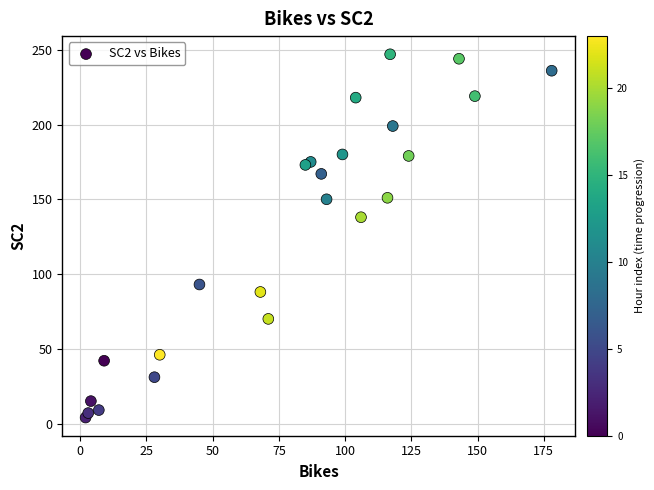

What Y value in the scatter plot is closest to 125?

138